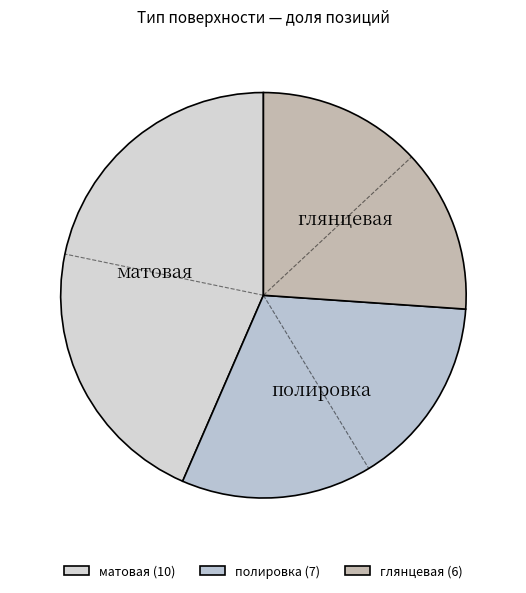

How many segments does this pie chart have?

3